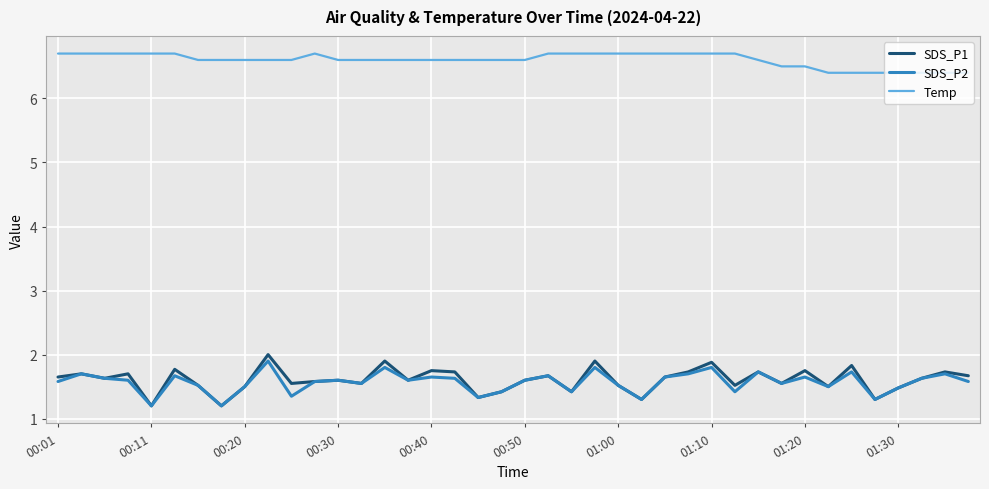

Count the SDS_P1 values in the range 1 to 2.

40